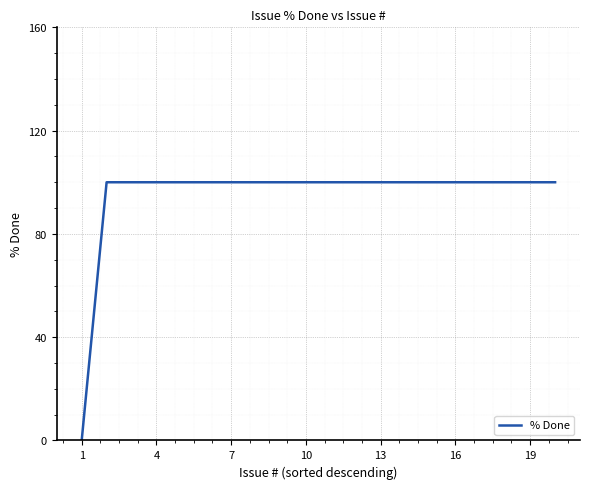

How many lines are shown in the chart?

1